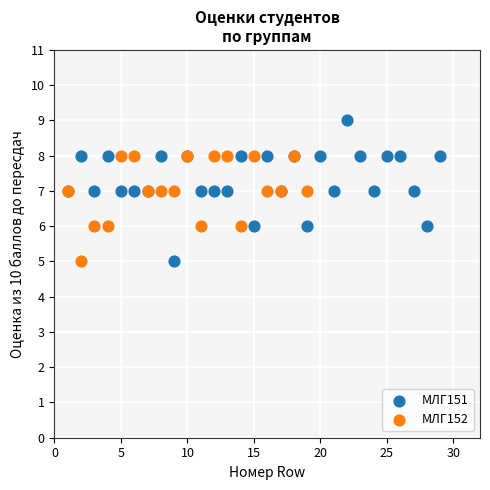

Which series has the widest spread of Y values?

МЛГ151